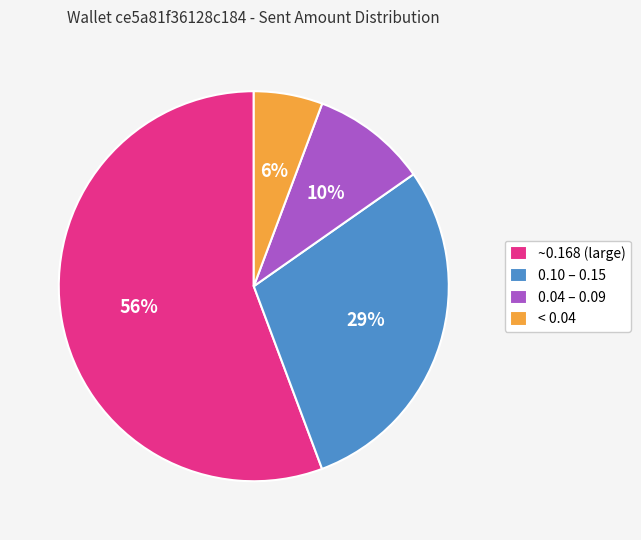

To the nearest percent, what is the average slice percentage?

25%